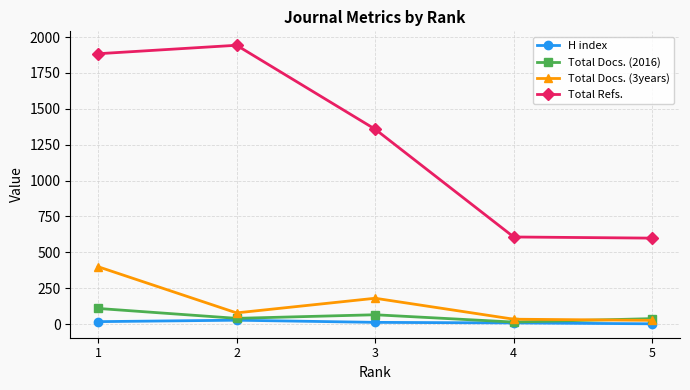

What is the difference between the highest and lowest values at 2?

1916